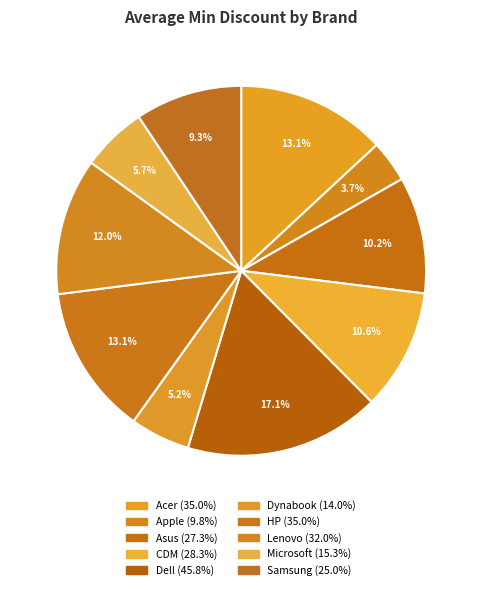

Is Microsoft the majority of the pie?

No